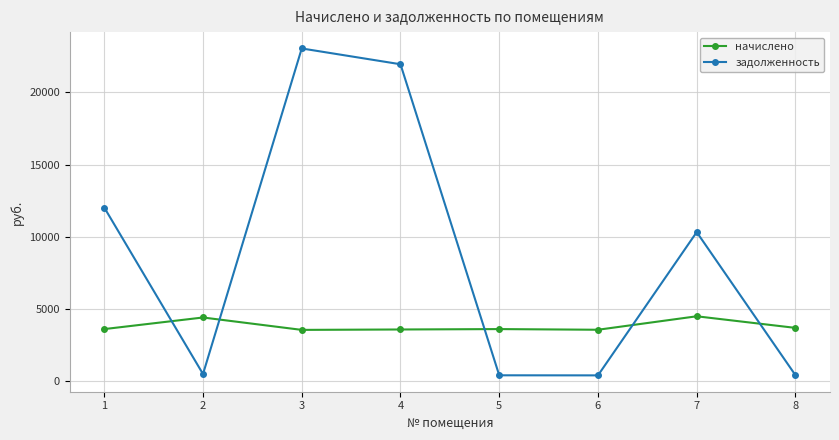

How many intersections are there between задолженность and начислено?

5